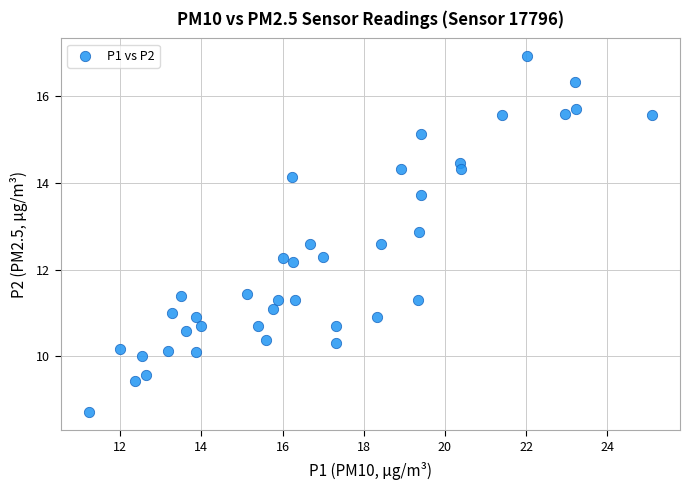

What is the range of Y values (max minus min)?

8.2